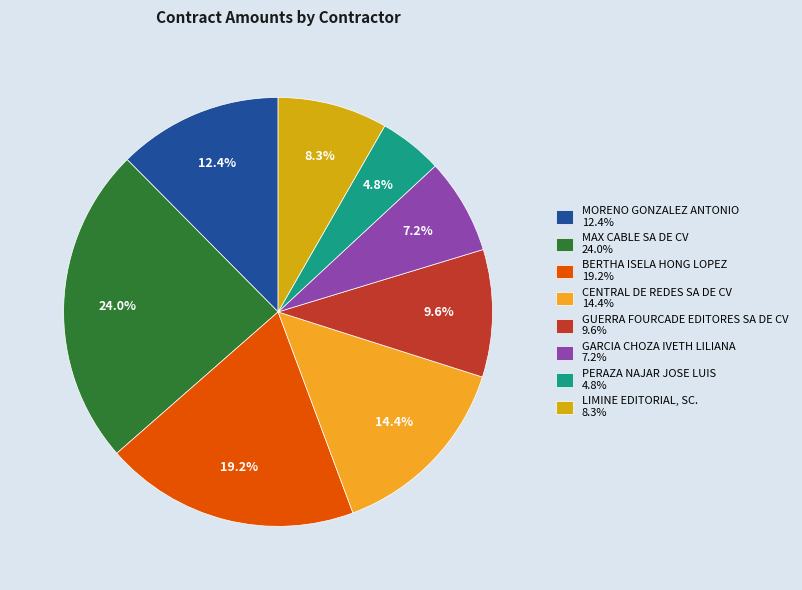

True or false: BERTHA ISELA HONG LOPEZ accounts for 27% of the total.

False